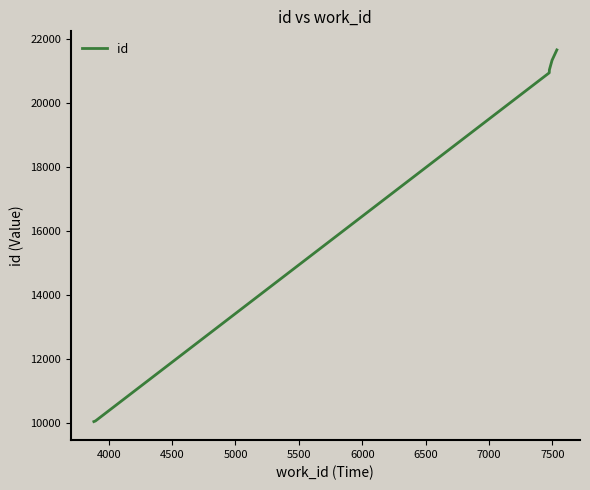

What is the sum of all values?

167515